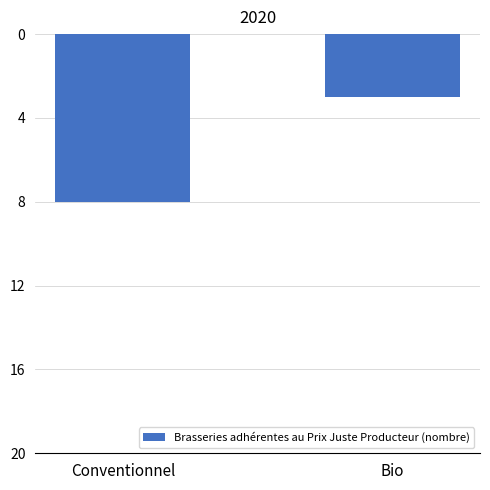

How many bars are there in total?

2